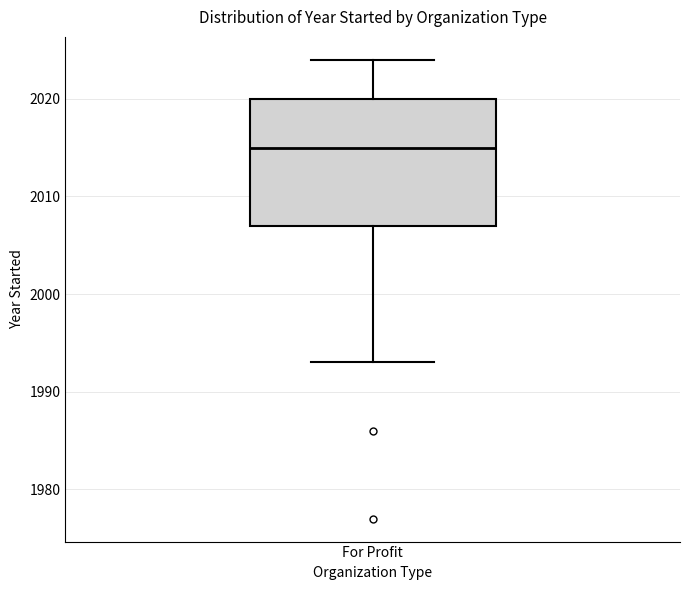

Where is the lower edge of the box for For Profit on the y-axis? The values are not printed on the chart, so give them approximately, as read against the axis.

2007